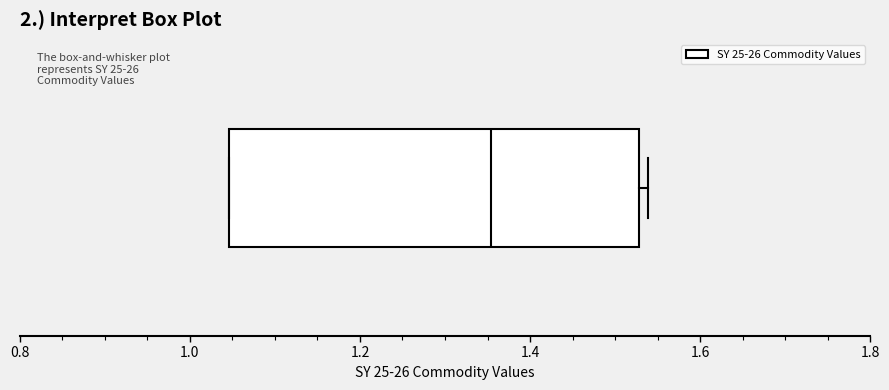

Where is the right edge of the box on the x-axis? The values are not printed on the chart, so give them approximately, as read against the axis.

1.52